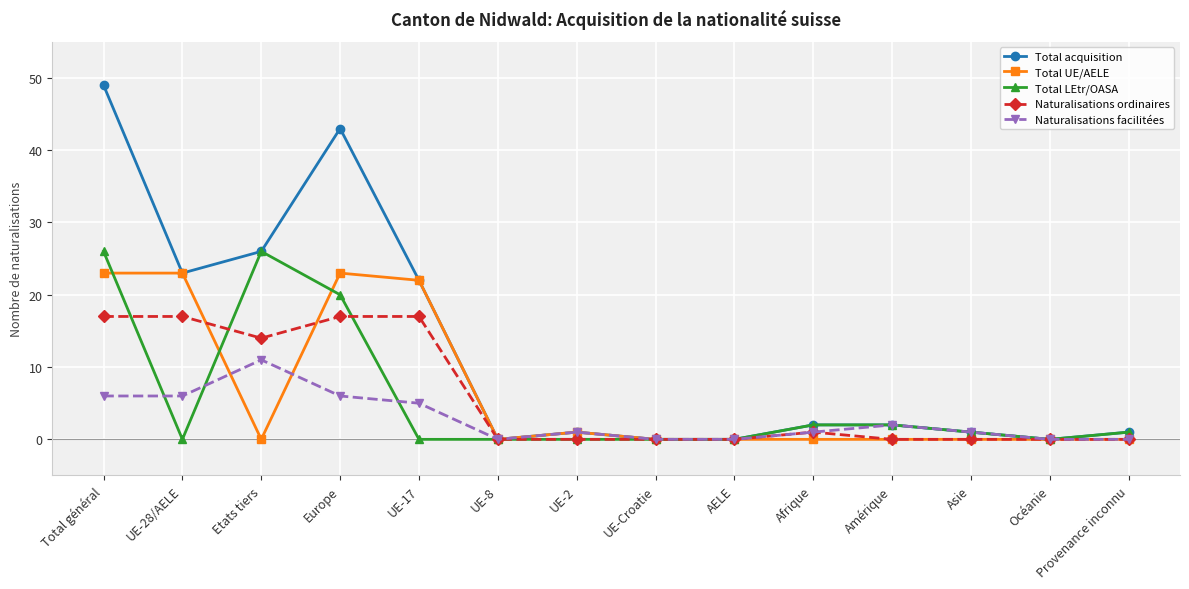

Reading left to right, list all the values displayed in this chart.

Total acquisition: 49	23	26	43	22	0	1	0	0	2	2	1	0	1
Total UE/AELE: 23	23	0	23	22	0	1	0	0	0	0	0	0	0
Total LEtr/OASA: 26	0	26	20	0	0	0	0	0	2	2	1	0	1
Naturalisations ordinaires: 17	17	14	17	17	0	0	0	0	1	0	0	0	0
Naturalisations facilitées: 6	6	11	6	5	0	1	0	0	1	2	1	0	0